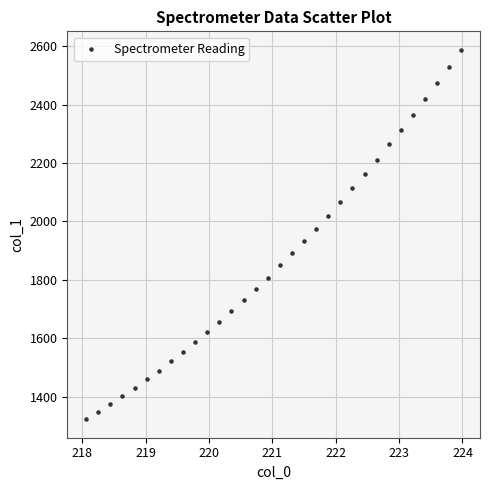

What is the range of Y values (max minus min)?

1263.9